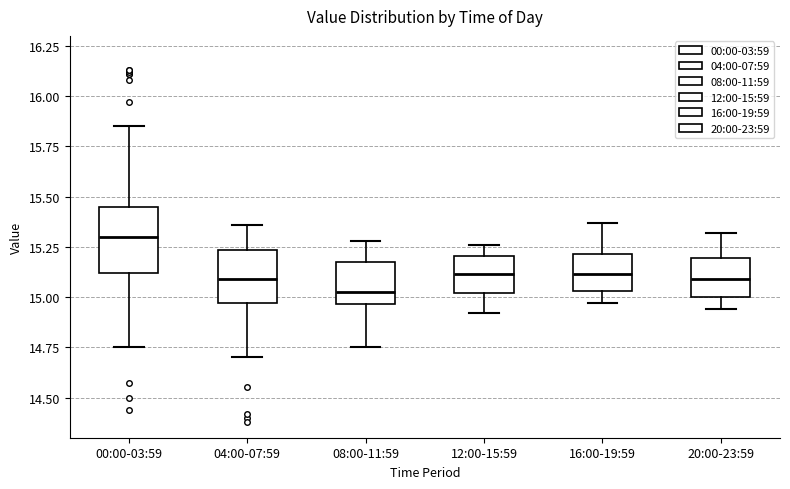

Which box has the highest median line?

00:00-03:59